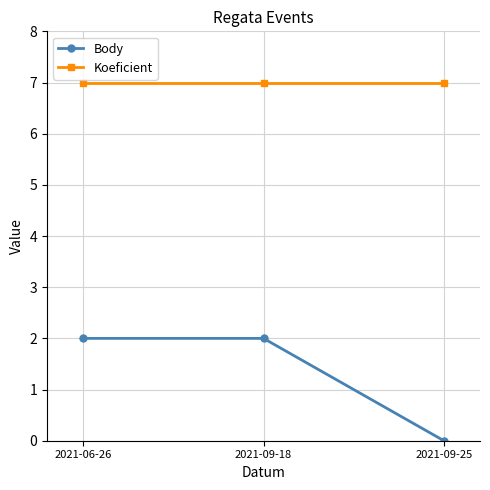

What are all the series names shown in the legend?

Body, Koeficient